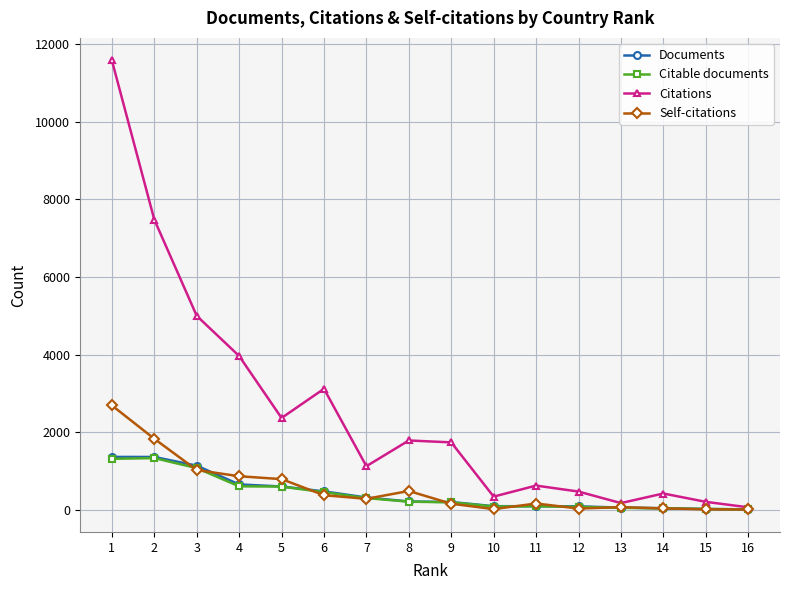

Which series has the largest total across all categories?

Citations